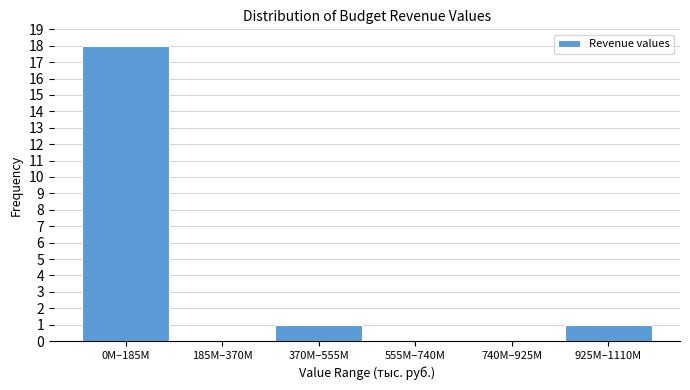

Reading right to left, transcribe all the data shown in this chart.

925M–1110M=1	740M–925M=0	555M–740M=0	370M–555M=1	185M–370M=0	0M–185M=18